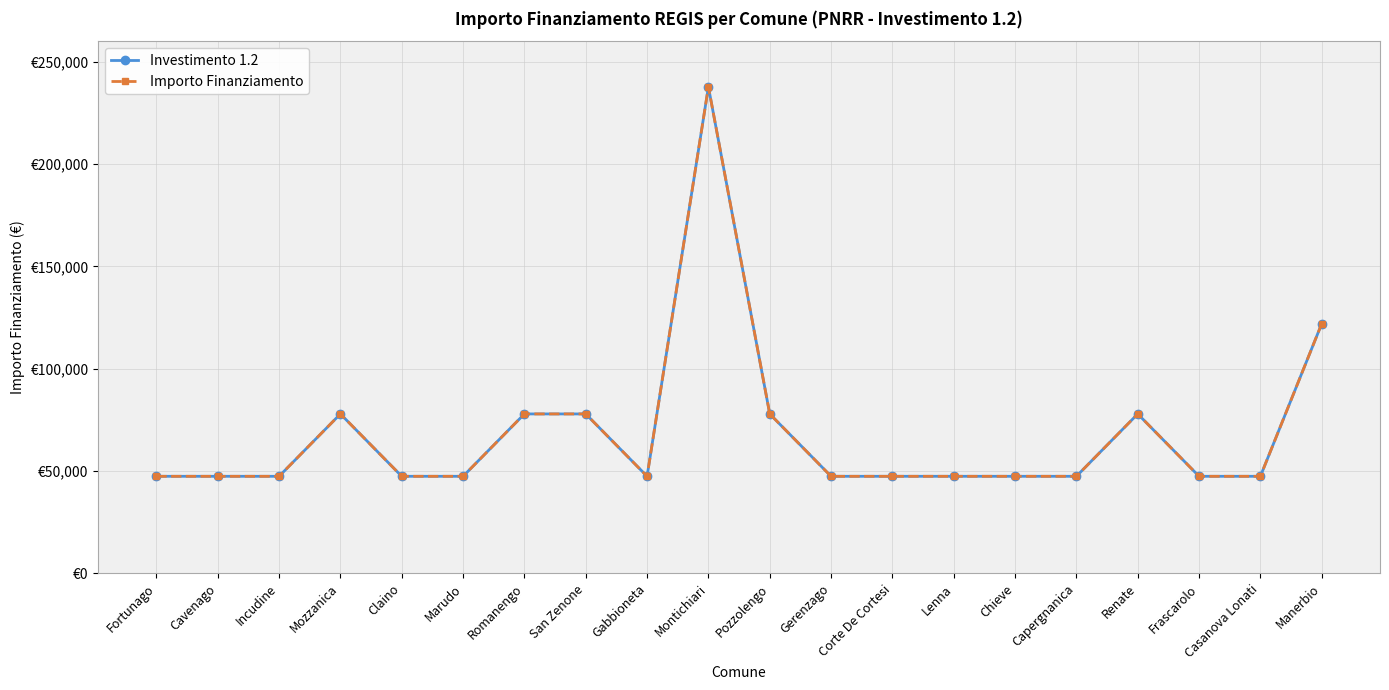

Does the chart have visible grid lines?

Yes